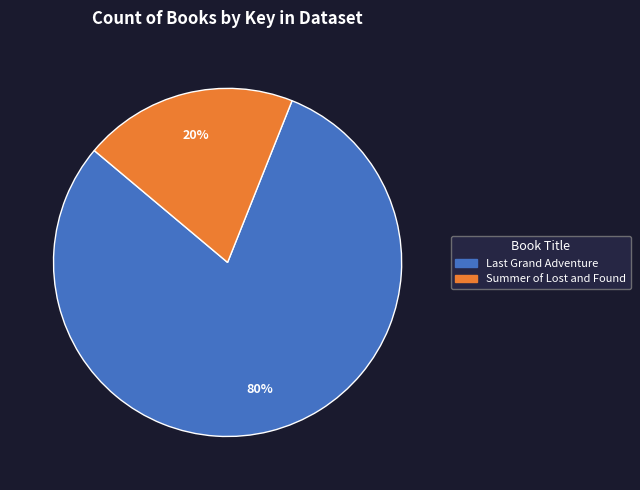

Does any single category account for the majority?

Yes